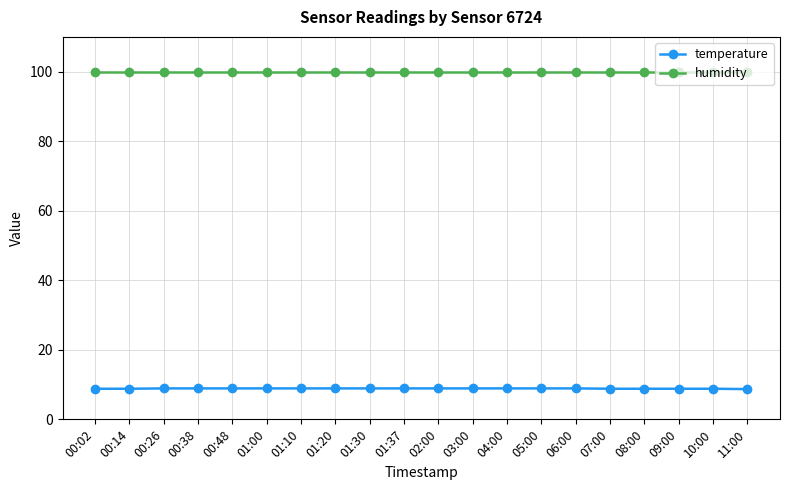

At 01:30, list the series in order from smallest to largest.

temperature, humidity